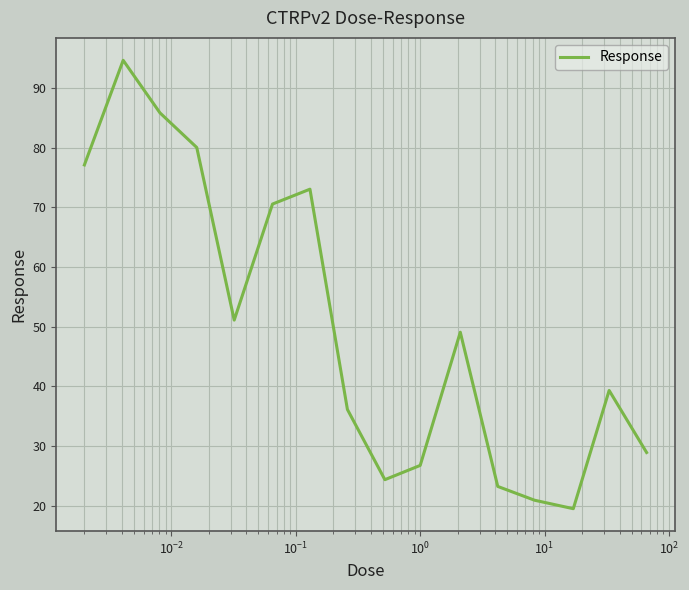

What is the smallest value displayed?

19.5